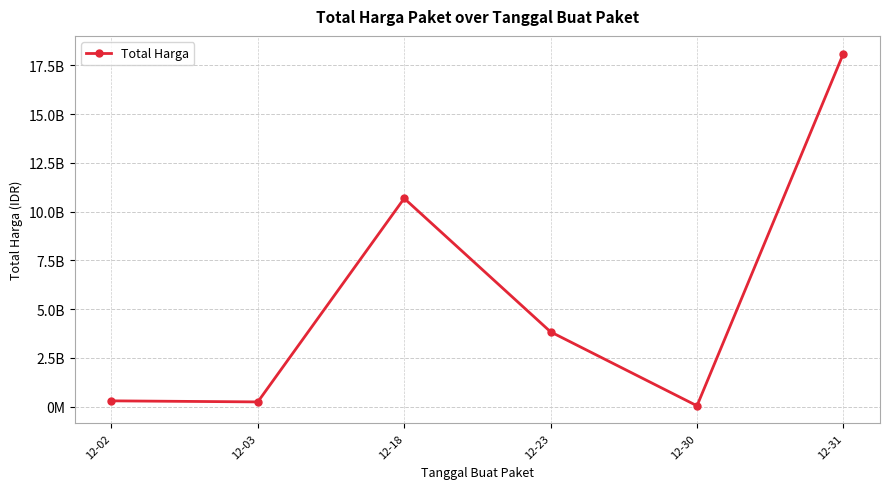

What is the minimum value shown in the chart?

36778000